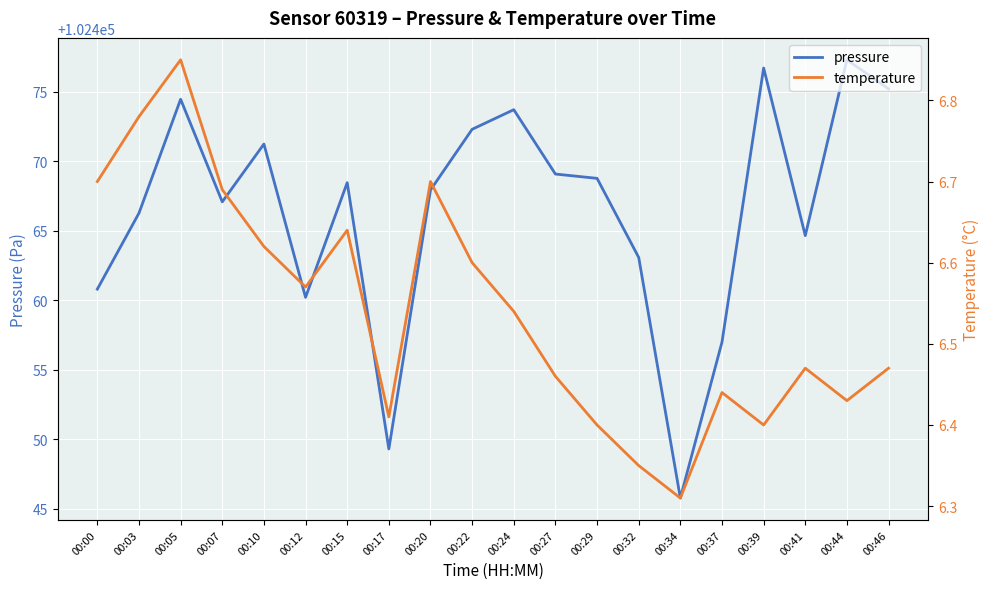

Which series changed the most between 00:39 and 00:46?

pressure